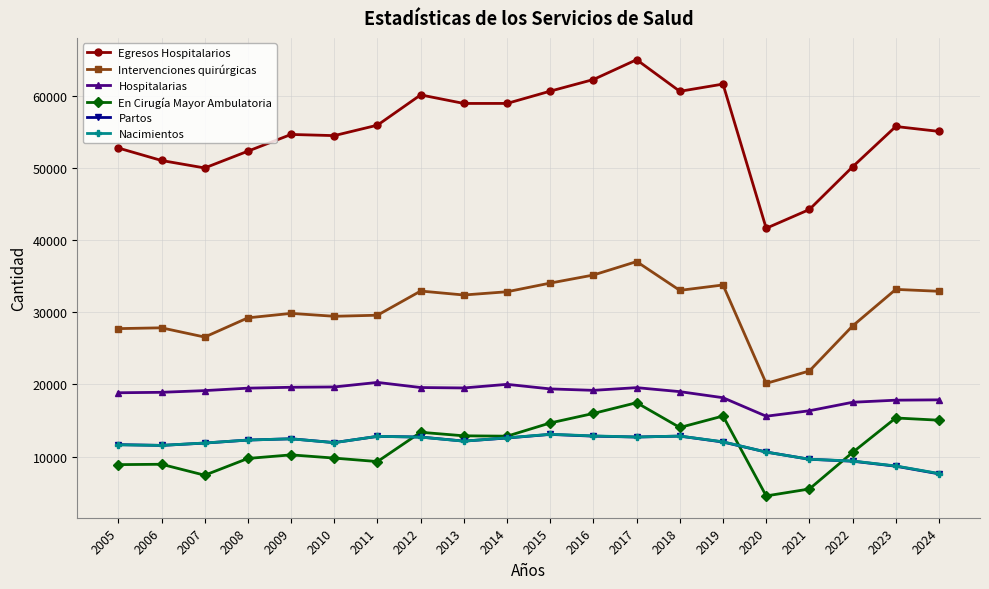

Is the value of Hospitalarias at 2015 greater than the value of Egresos Hospitalarios at 2014?

No